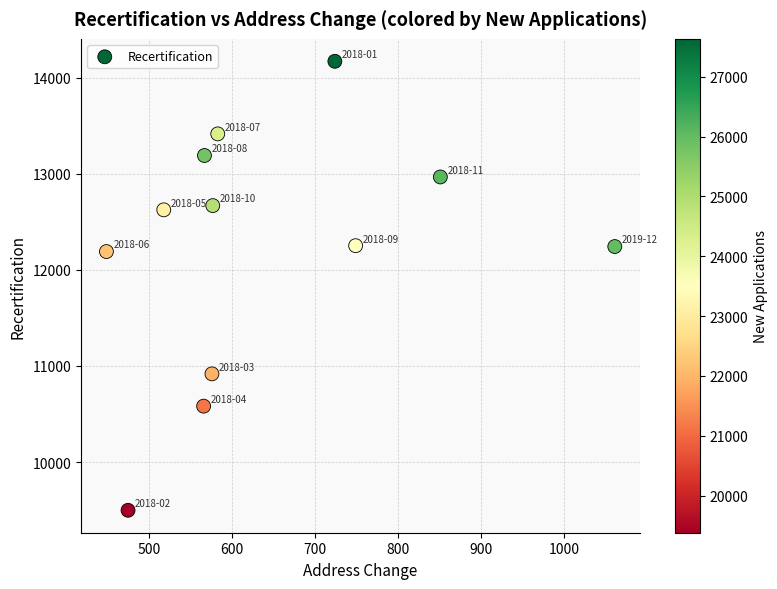

What is the range of Y values (max minus min)?

4670